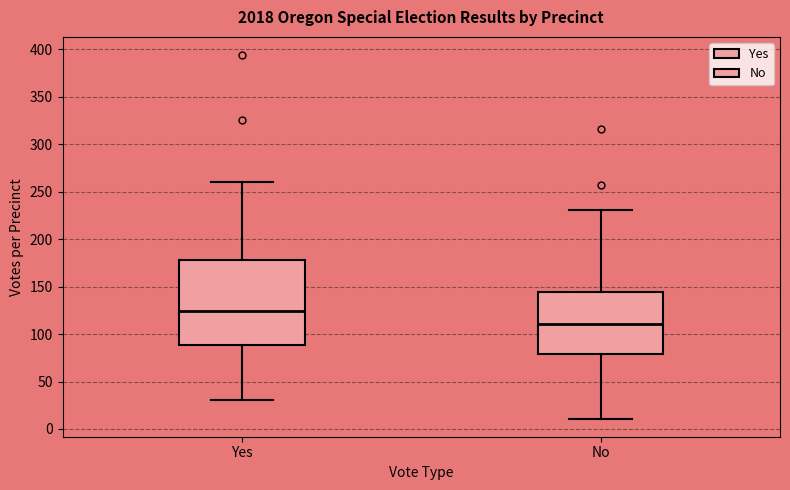

Where does the upper whisker of the box for Yes end on the y-axis? The values are not printed on the chart, so give them approximately, as read against the axis.

260